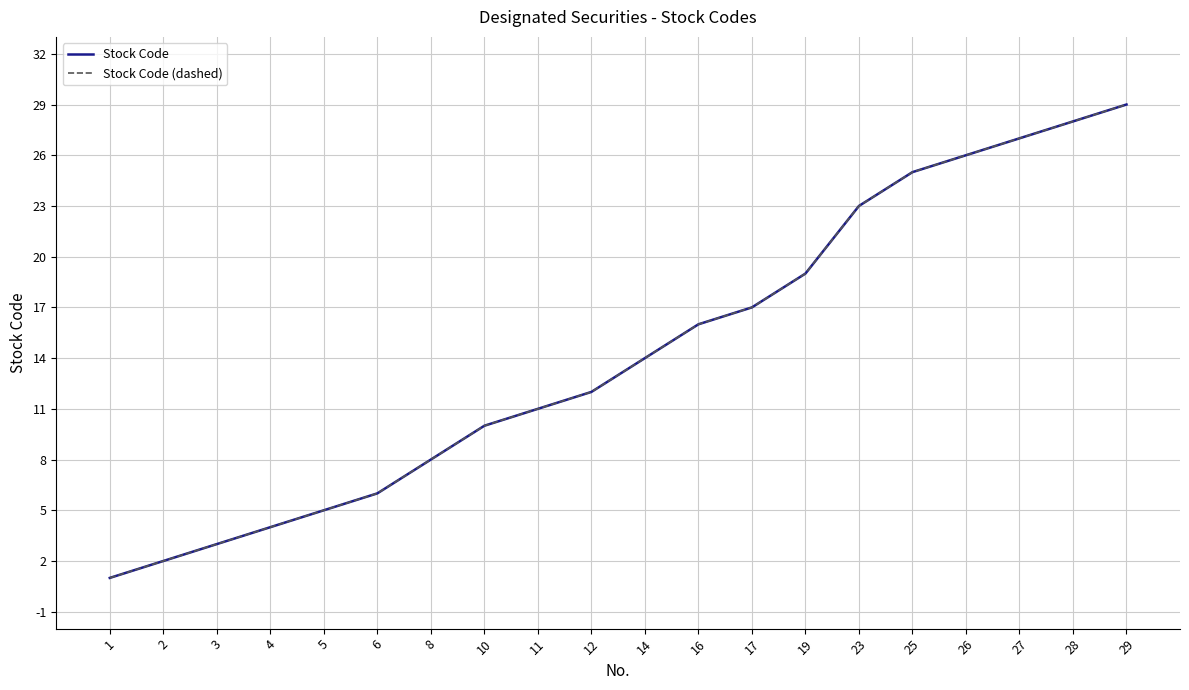

Does the chart have visible grid lines?

Yes